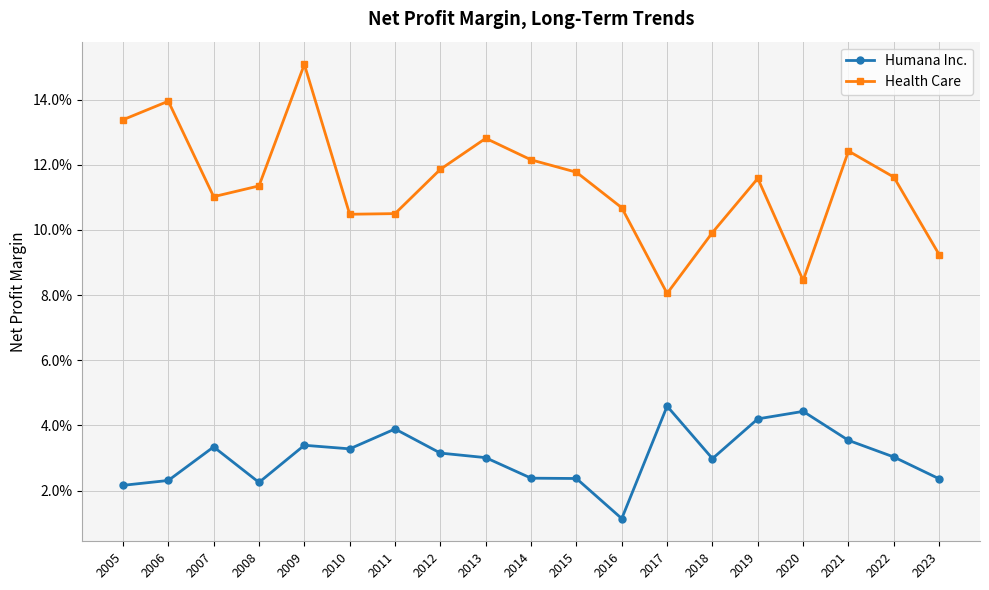

True or false: Health Care and Humana Inc. cross at least once.

False